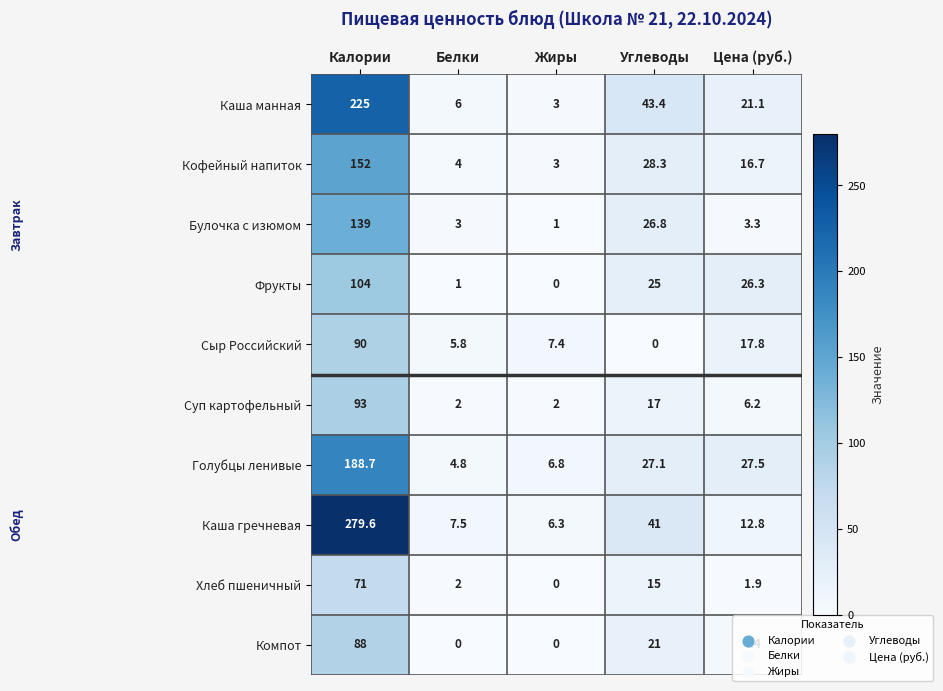

Which series has the largest total across all categories?

Каша гречневая